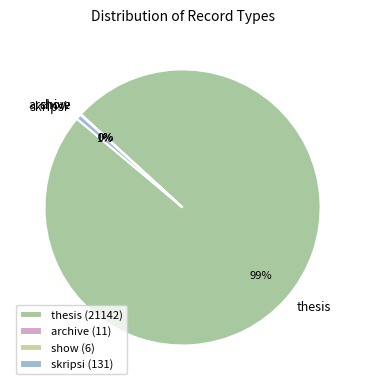

To the nearest percent, what portion does thesis represent?

99%